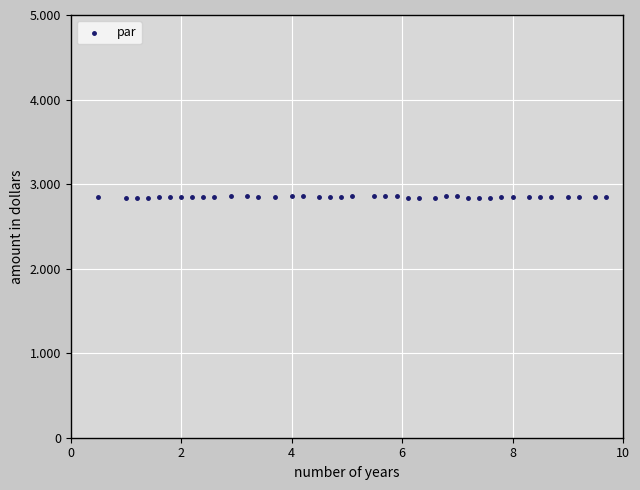

What is the range of X values (max minus min)?

9.2